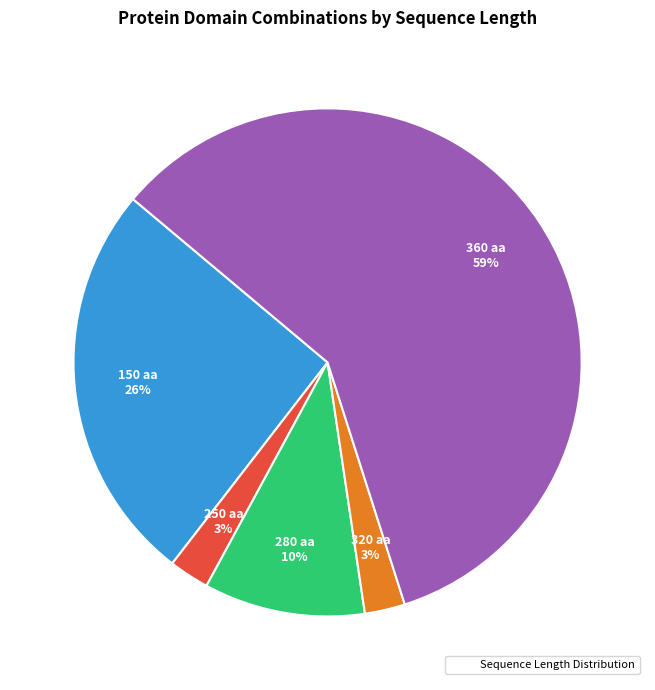

To the nearest percent, what is the average slice percentage?

20%